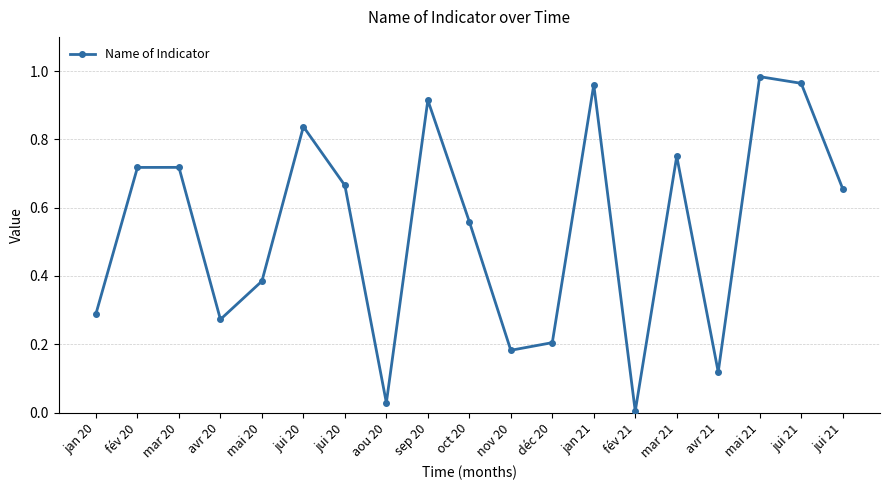

The value at aou 20 is 0.0. True or false?

False